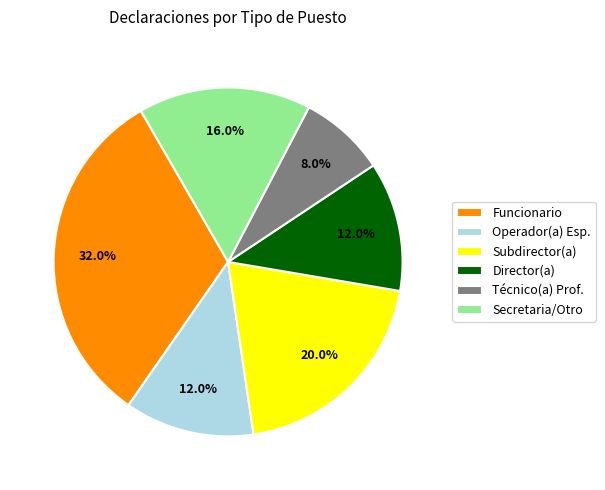

What is the smallest slice in the pie chart?

Técnico(a) Prof.